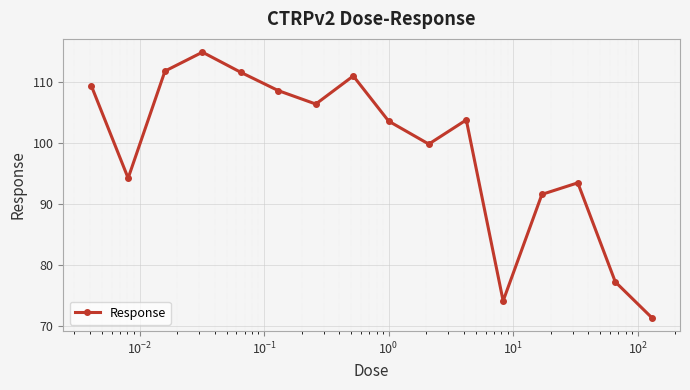

What is the sum of all values?

1583.1